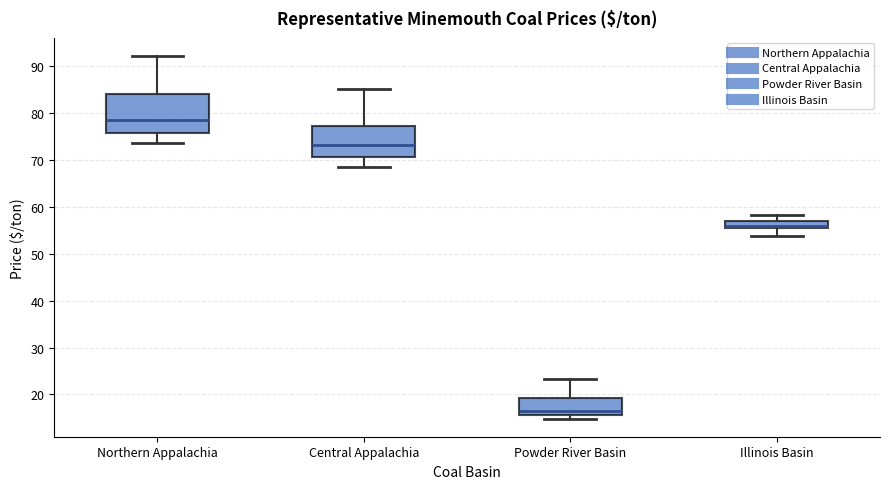

Which box has the highest median line?

Northern Appalachia